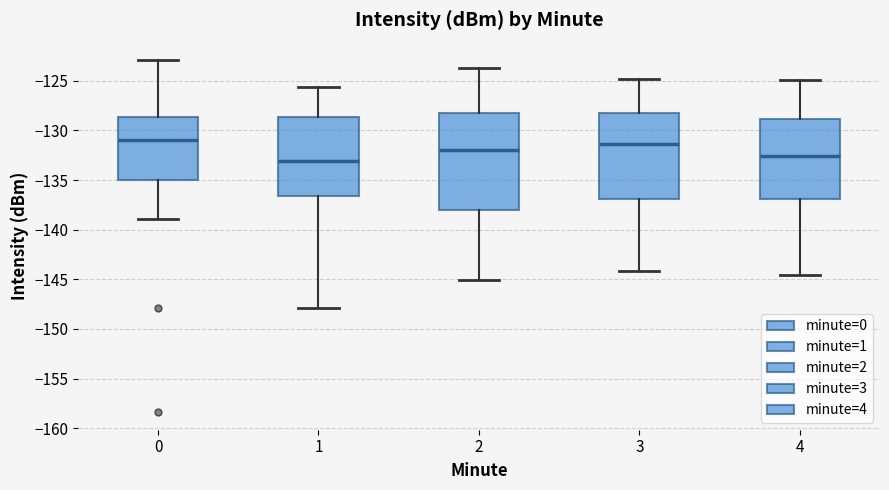

Which box's median line is the lowest?

1